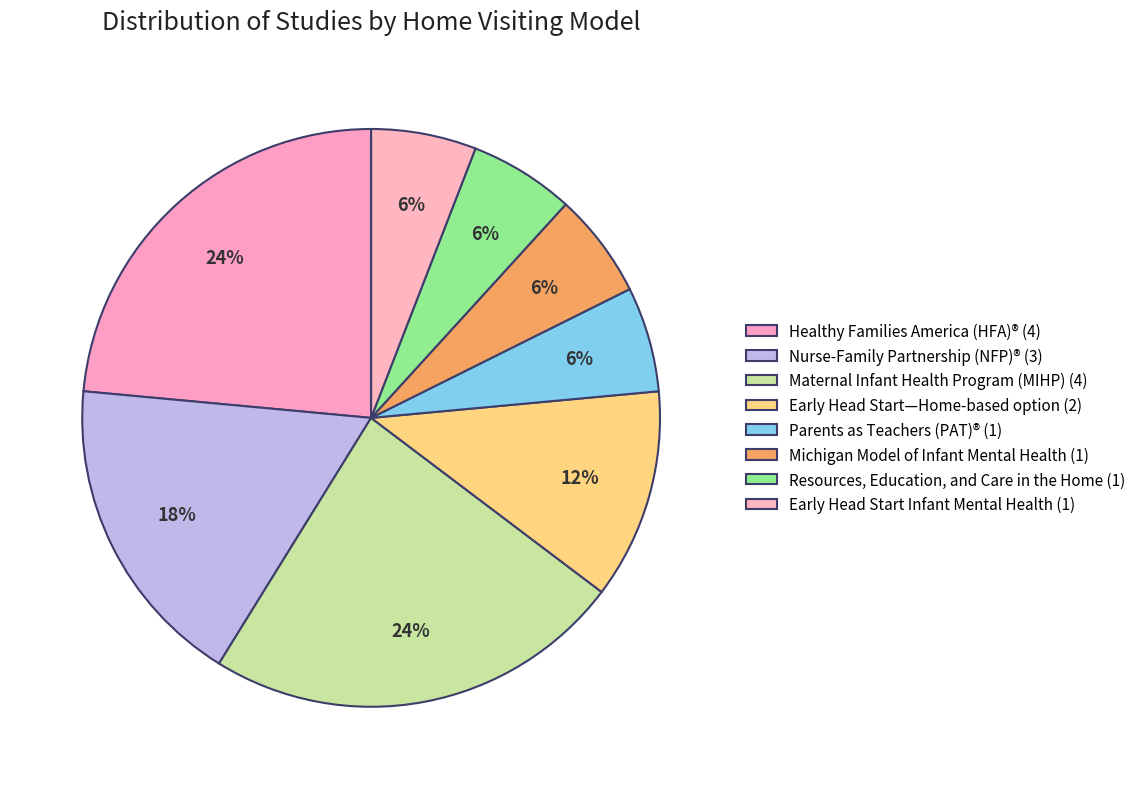

To the nearest percent, what portion does Maternal Infant Health Program (MIHP) represent?

24%